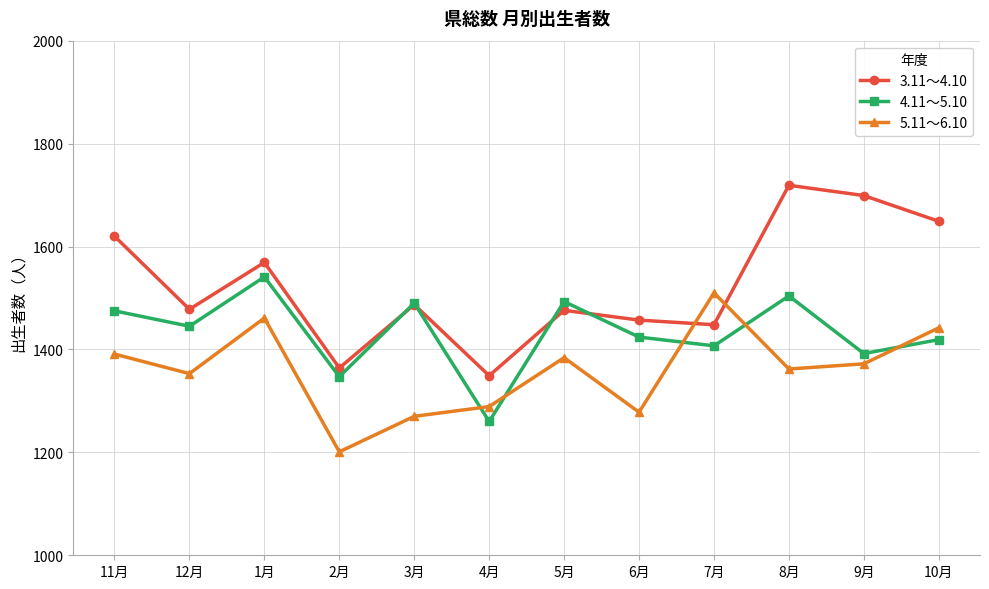

At how many categories does at least one series exceed 1301?

12